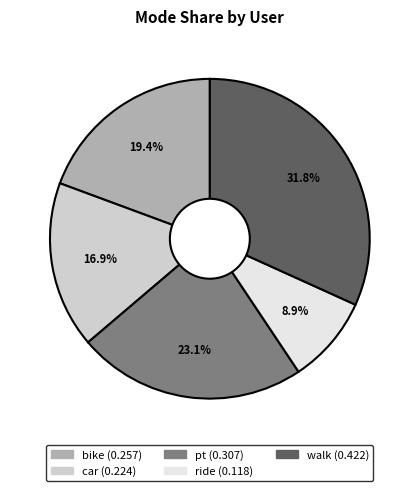

Does any single category account for the majority?

No